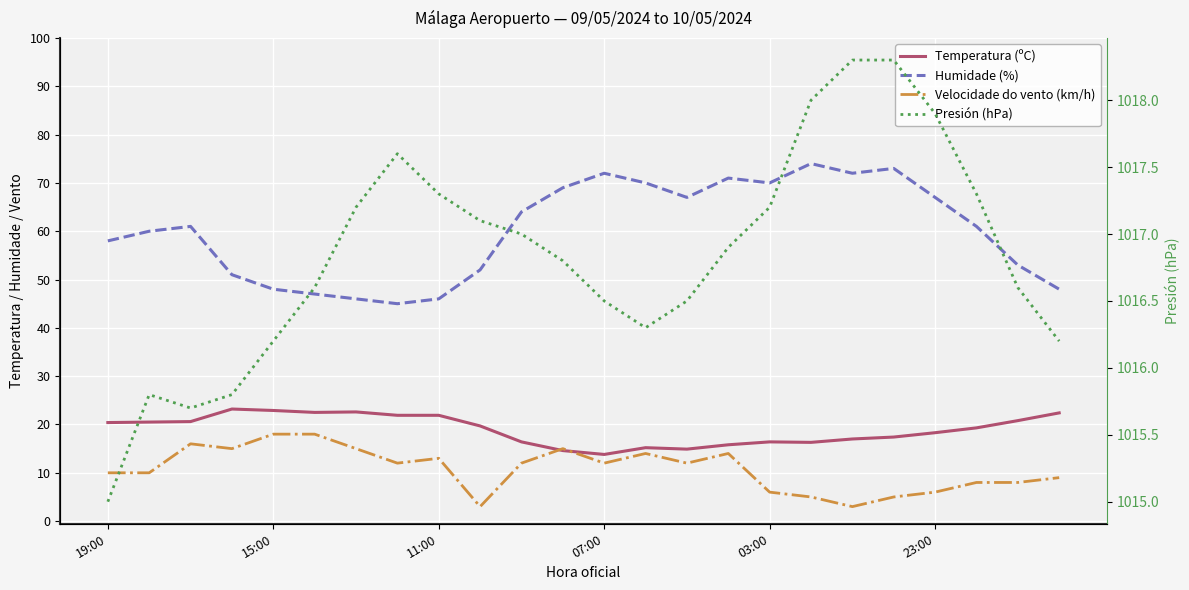

Rank the series at 07:00 from lowest to highest value.

Velocidade do vento (km/h), Temperatura (ºC), Humidade (%), Presión (hPa)